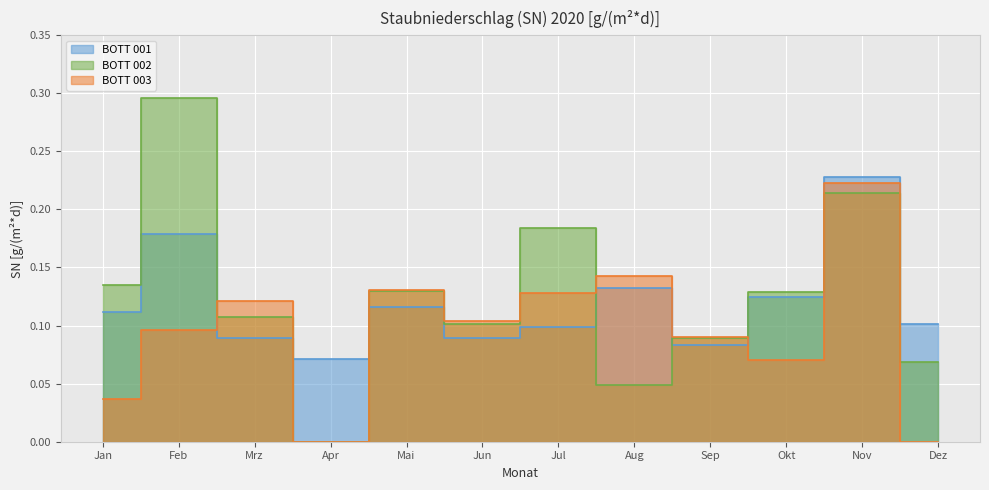

True or false: BOTT 002 and BOTT 001 intersect in this chart.

True